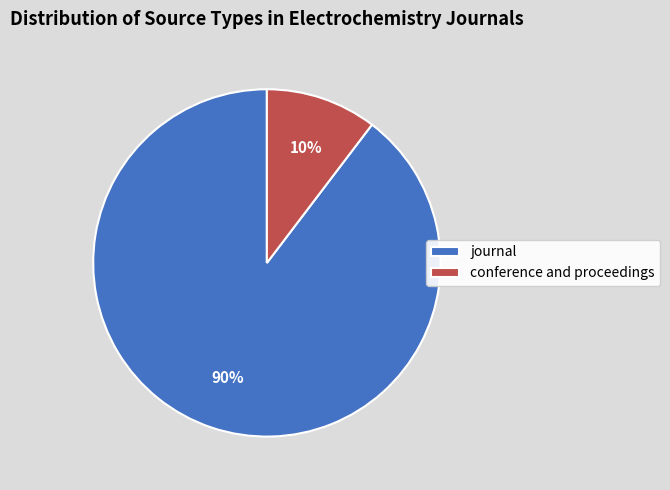

Do journal and conference and proceedings together represent more than half of the pie?

Yes